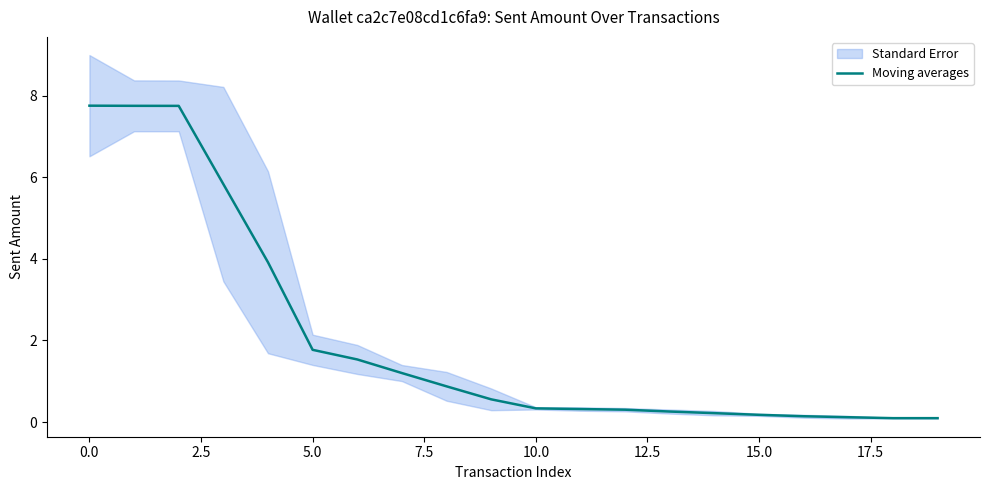

What is the approximate value at 17?

0.1